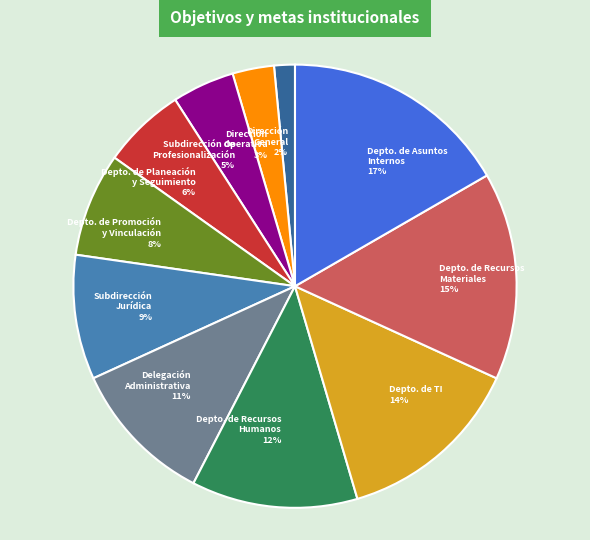

How many slices are in this pie chart?

11